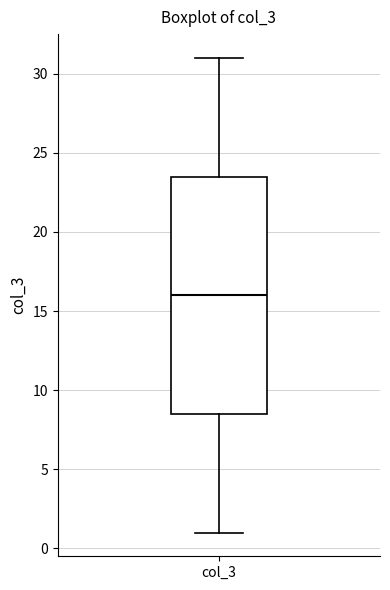

Read this box plot against the y-axis: the position of the median line, the range covered by the box, and the ends of both whiskers. The values are not printed on the chart, so give them approximately, as read against the axis.

median 16.0, box 8.5 to 23.5, whiskers 1.0 to 31.0